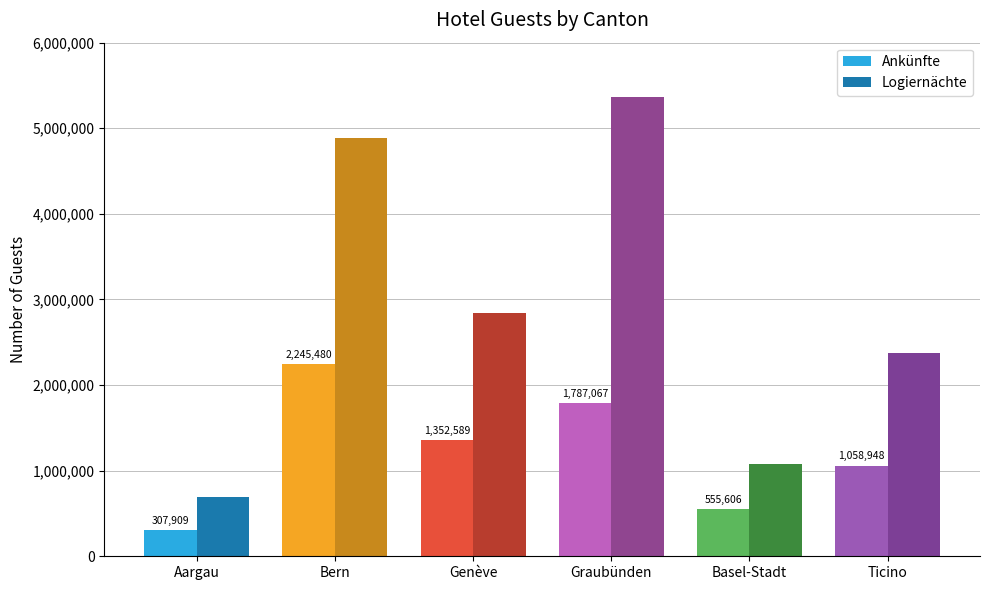

Which series changed the most between Graubünden and Ticino?

Logiernächte